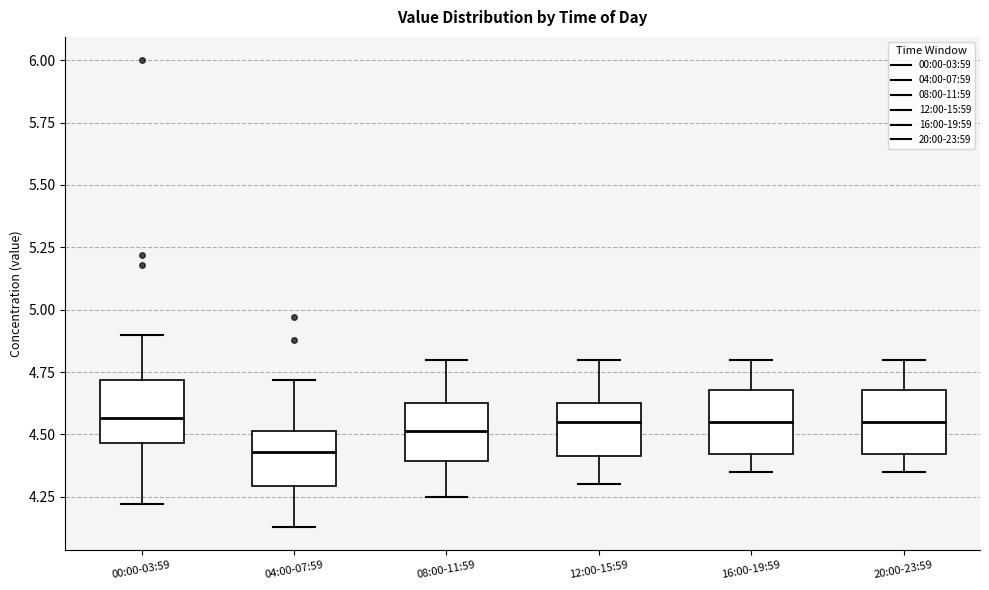

Where is the lower edge of the box for 00:00-03:59 on the y-axis? The values are not printed on the chart, so give them approximately, as read against the axis.

4.45